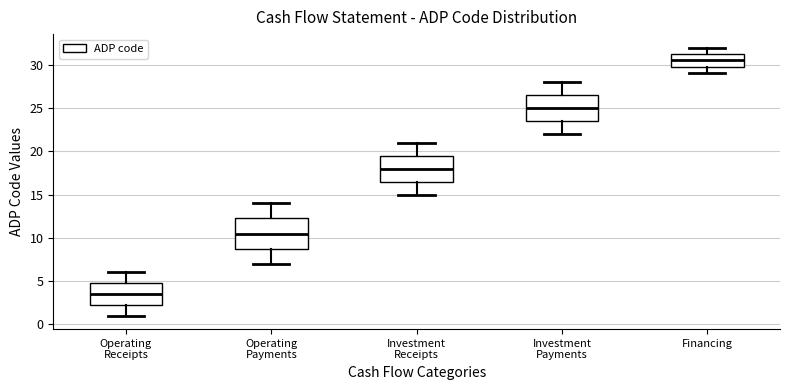

Where is the upper edge of the box for Financing on the y-axis? The values are not printed on the chart, so give them approximately, as read against the axis.

31.5